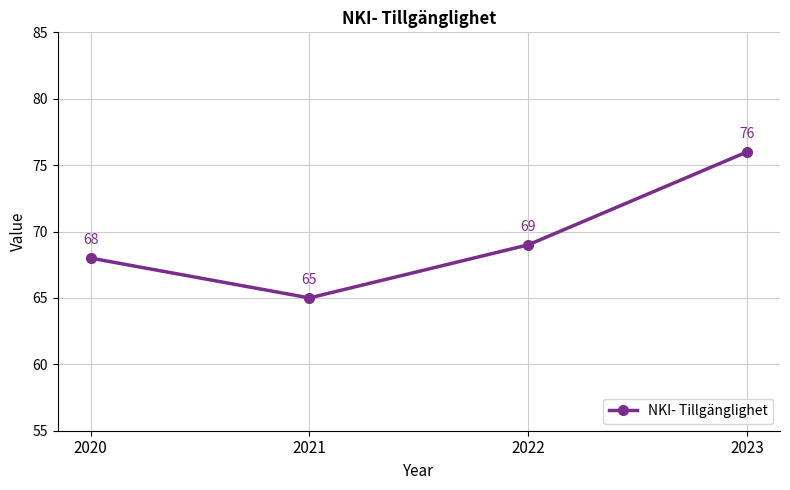

Reading left to right, what are all the values shown in this chart?

2020=68	2021=65	2022=69	2023=76